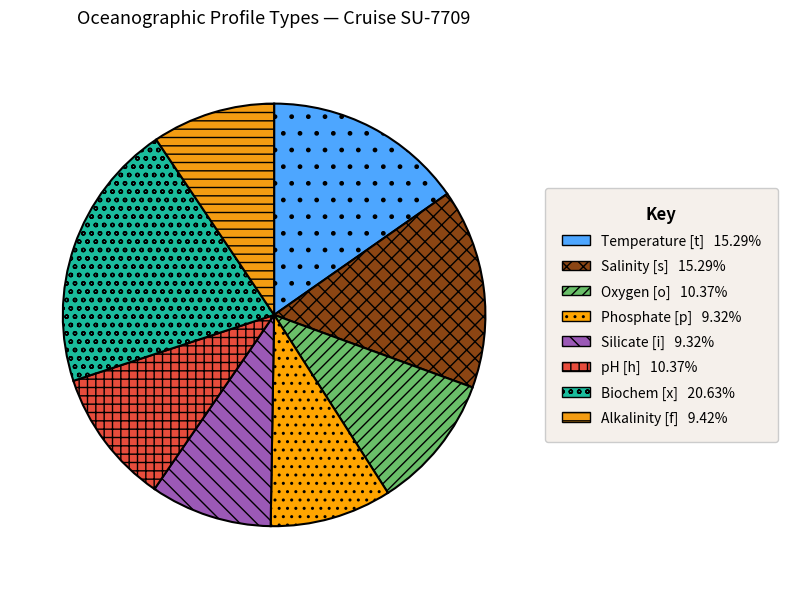

Is pH [h] the majority of the pie?

No